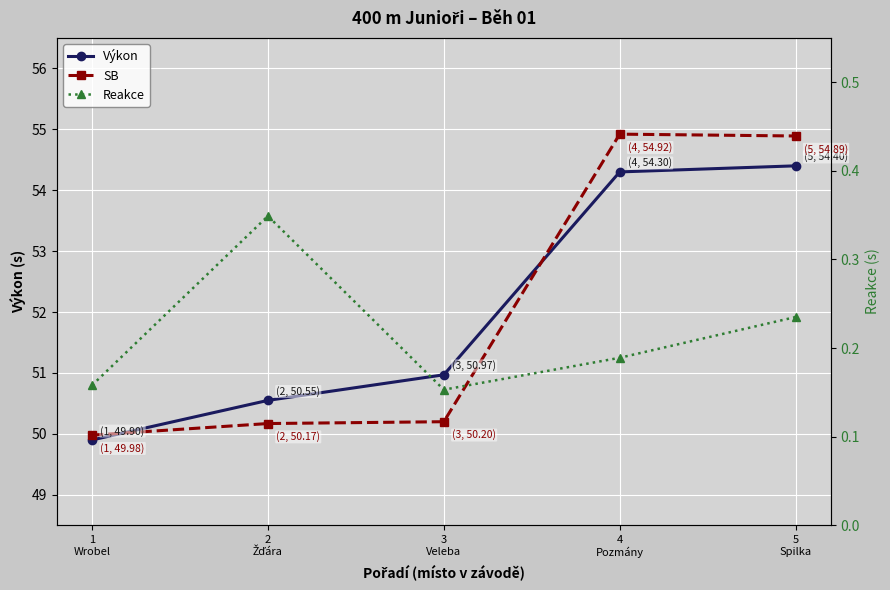

Where does the SB series first go above 50?

2
Žďára